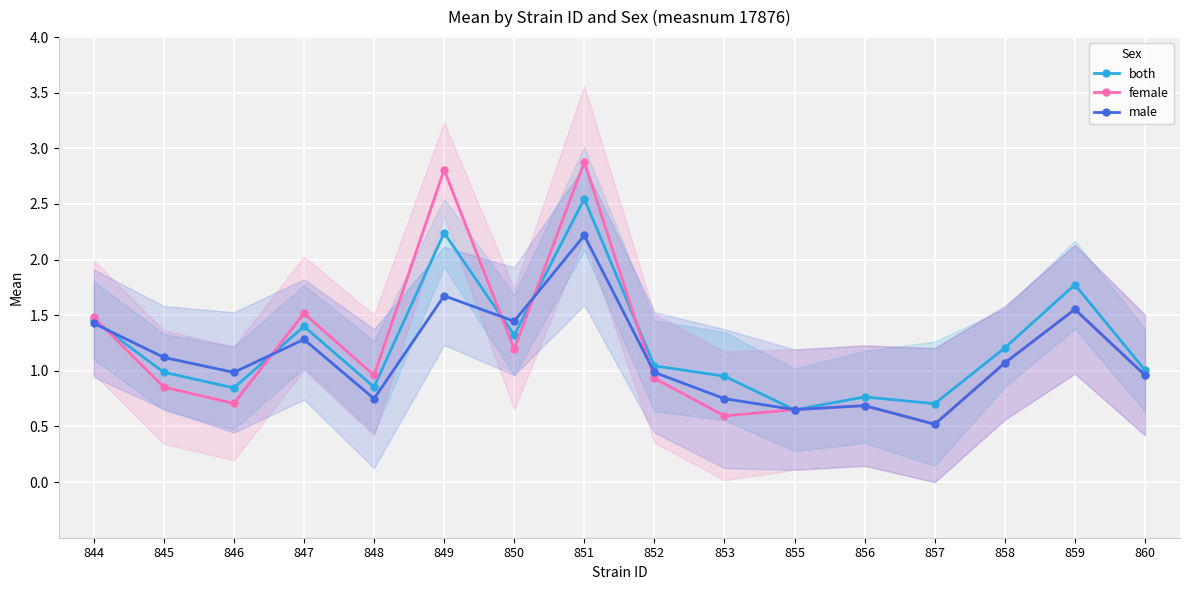

Which series changed the most between 847 and 856?

female